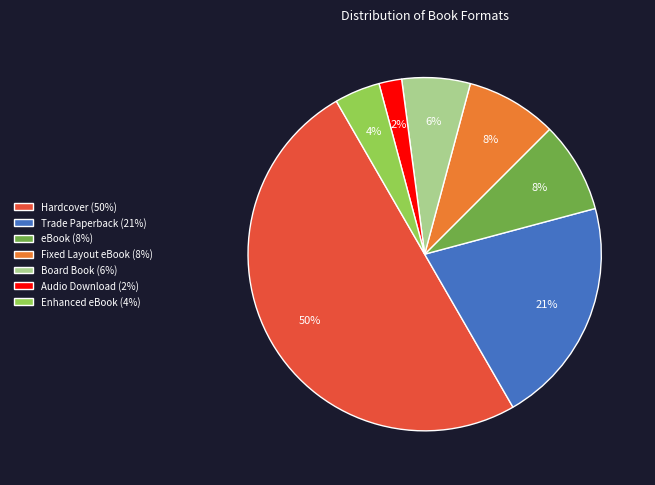

To the nearest percent, what portion does Enhanced eBook (4%) represent?

4%